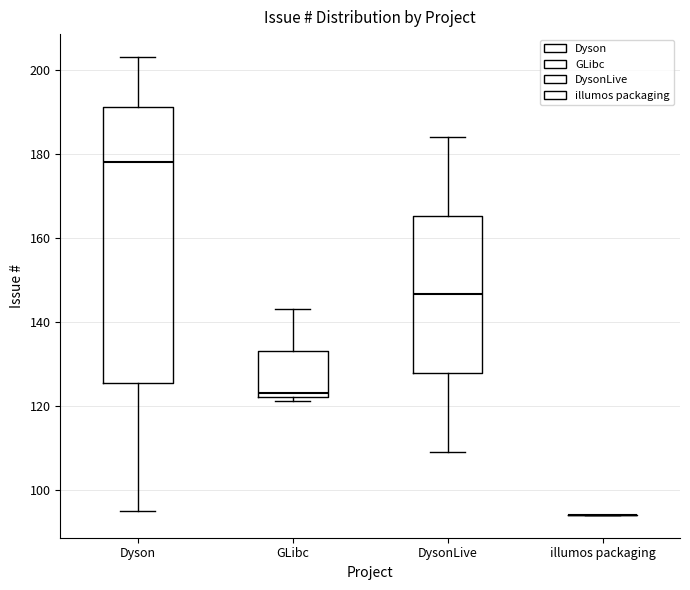

Reading left to right, transcribe this box plot: for each box, give where its median line is, the range the box spans, and where its two whiskers end, as read against the y-axis. The values are not printed on the chart, so give them approximately, as read against the axis.

Dyson: median 178, box 126 to 192, whiskers 96 to 204
GLibc: median 124, box 122 to 134, whiskers 122 (just below the box's lower edge) to 144
DysonLive: median 146, box 128 to 166, whiskers 110 to 184
illumos packaging: box collapsed to a line at 94, whiskers 94 to 94